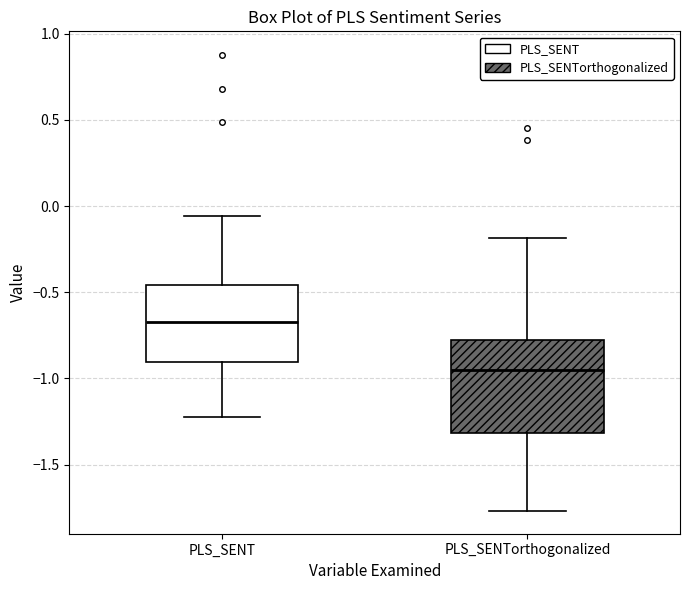

Where is the lower edge of the box for PLS_SENTorthogonalized on the y-axis? The values are not printed on the chart, so give them approximately, as read against the axis.

-1.30